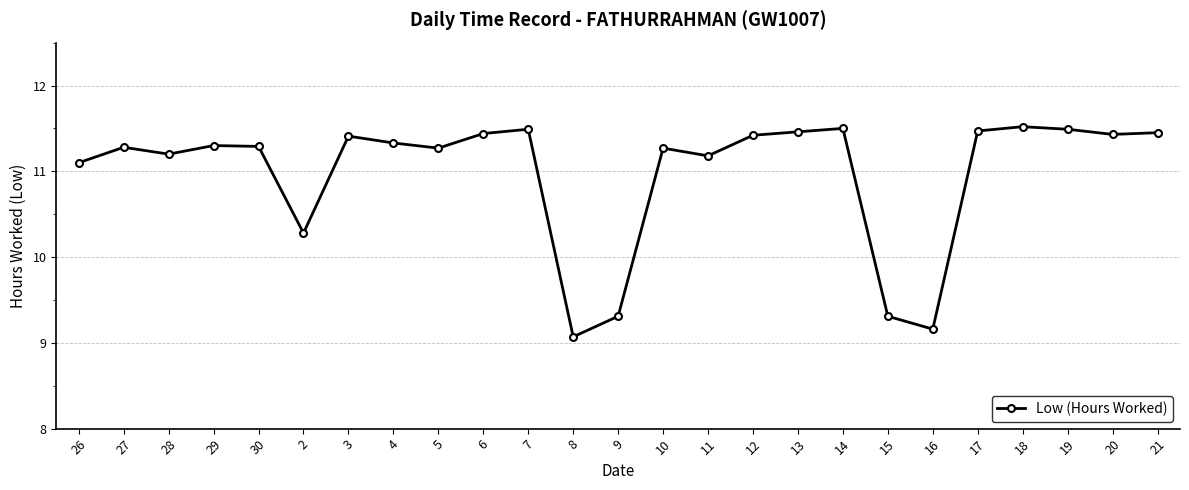

True or false: the data has more than 2 interior local peaks.

True